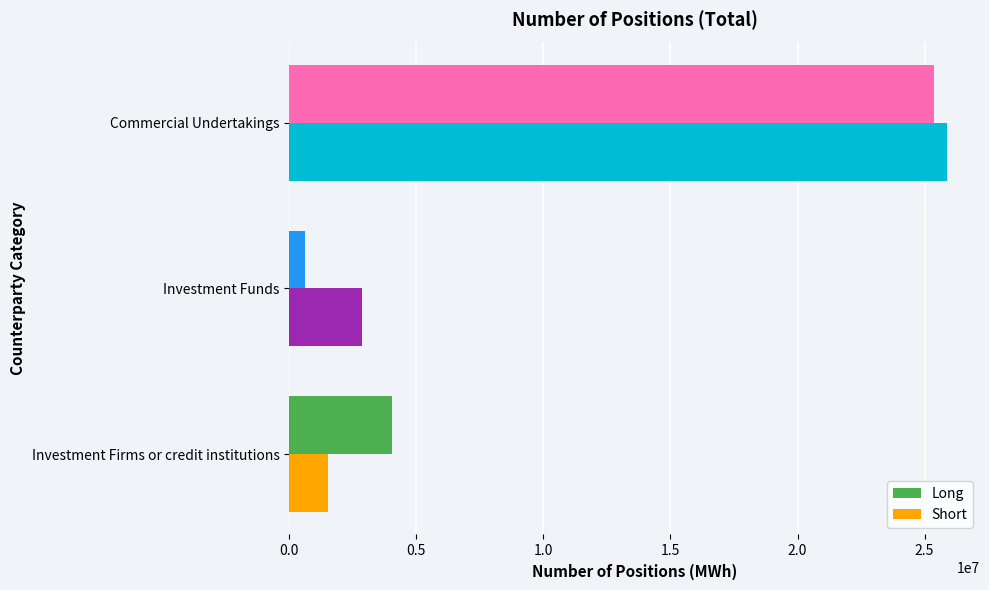

Read the Short value at Investment Funds, to the nearest 50.

2854700